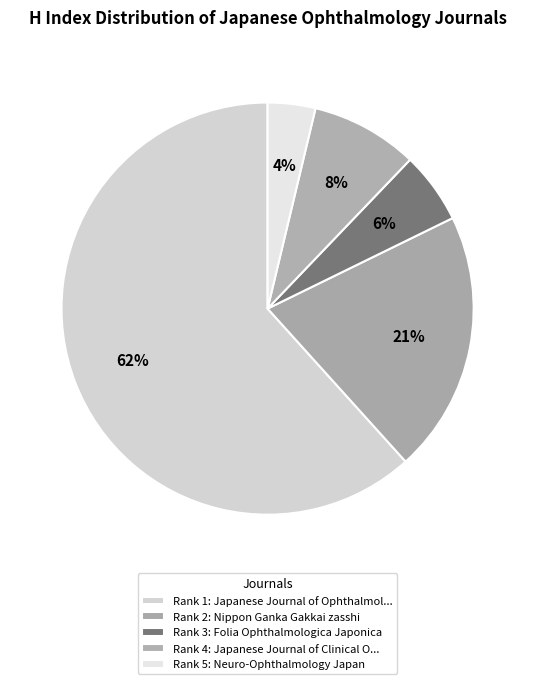

To the nearest percent, what is the difference between the largest and smallest slice percentages?

58%